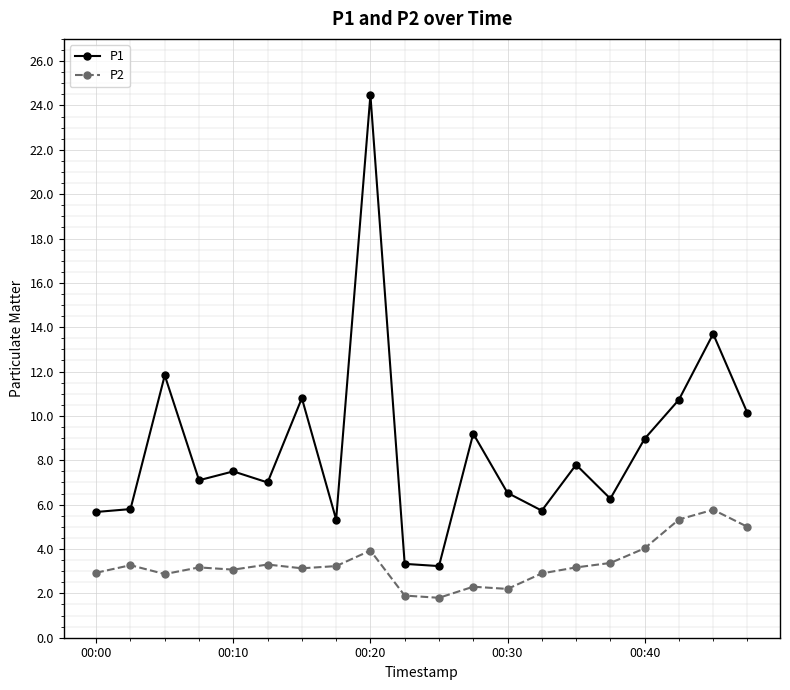

Which series has the largest range (max minus min)?

P1